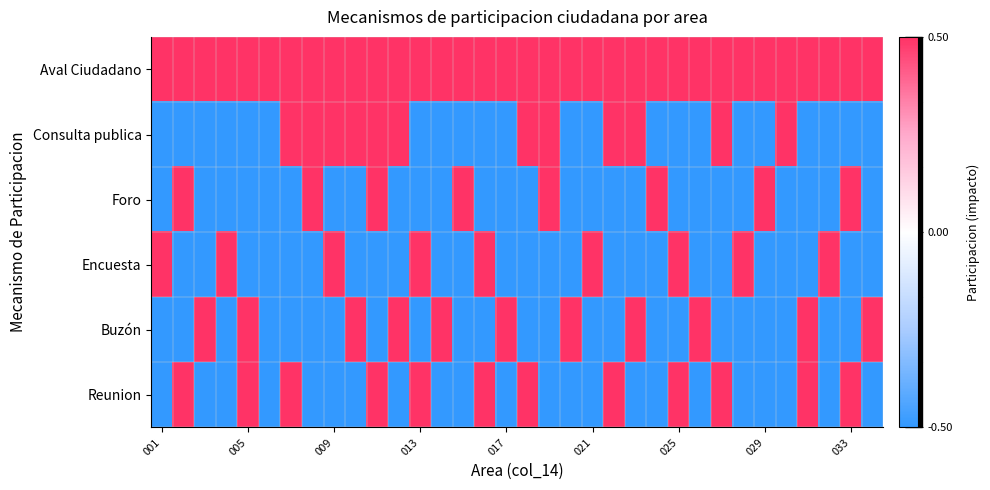

Reading left to right, extract all data points from this chart.

Aval Ciudadano: 0.5	0.5	0.5	0.5	0.5	0.5	0.5	0.5	0.5	0.5	0.5	0.5	0.5	0.5	0.5	0.5	0.5	0.5	0.5	0.5	0.5	0.5	0.5	0.5	0.5	0.5	0.5	0.5	0.5	0.5	0.5	0.5	0.5	0.5
Consulta publica: -0.5	-0.5	-0.5	-0.5	-0.5	-0.5	0.5	0.5	0.5	0.5	0.5	0.5	-0.5	-0.5	-0.5	-0.5	-0.5	0.5	0.5	-0.5	-0.5	0.5	0.5	-0.5	-0.5	-0.5	0.5	-0.5	-0.5	0.5	-0.5	-0.5	-0.5	-0.5
Foro: -0.5	0.5	-0.5	-0.5	-0.5	-0.5	-0.5	0.5	-0.5	-0.5	0.5	-0.5	-0.5	-0.5	0.5	-0.5	-0.5	-0.5	0.5	-0.5	-0.5	-0.5	-0.5	0.5	-0.5	-0.5	-0.5	-0.5	0.5	-0.5	-0.5	-0.5	0.5	-0.5
Encuesta: 0.5	-0.5	-0.5	0.5	-0.5	-0.5	-0.5	-0.5	0.5	-0.5	-0.5	-0.5	0.5	-0.5	-0.5	0.5	-0.5	-0.5	-0.5	-0.5	0.5	-0.5	-0.5	-0.5	0.5	-0.5	-0.5	0.5	-0.5	-0.5	-0.5	0.5	-0.5	-0.5
Buzón: -0.5	-0.5	0.5	-0.5	0.5	-0.5	-0.5	-0.5	-0.5	0.5	-0.5	0.5	-0.5	0.5	-0.5	-0.5	0.5	-0.5	-0.5	0.5	-0.5	-0.5	0.5	-0.5	-0.5	0.5	-0.5	-0.5	-0.5	-0.5	0.5	-0.5	-0.5	0.5
Reunion: -0.5	0.5	-0.5	-0.5	0.5	-0.5	0.5	-0.5	-0.5	-0.5	0.5	-0.5	0.5	-0.5	-0.5	0.5	-0.5	0.5	-0.5	-0.5	-0.5	0.5	-0.5	-0.5	0.5	-0.5	0.5	-0.5	-0.5	-0.5	0.5	-0.5	0.5	-0.5